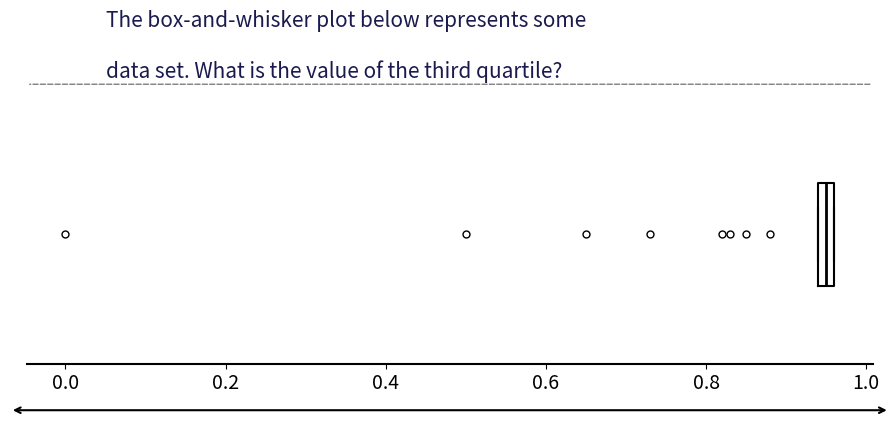

Where is the right edge of the box on the x-axis? The values are not printed on the chart, so give them approximately, as read against the axis.

0.96